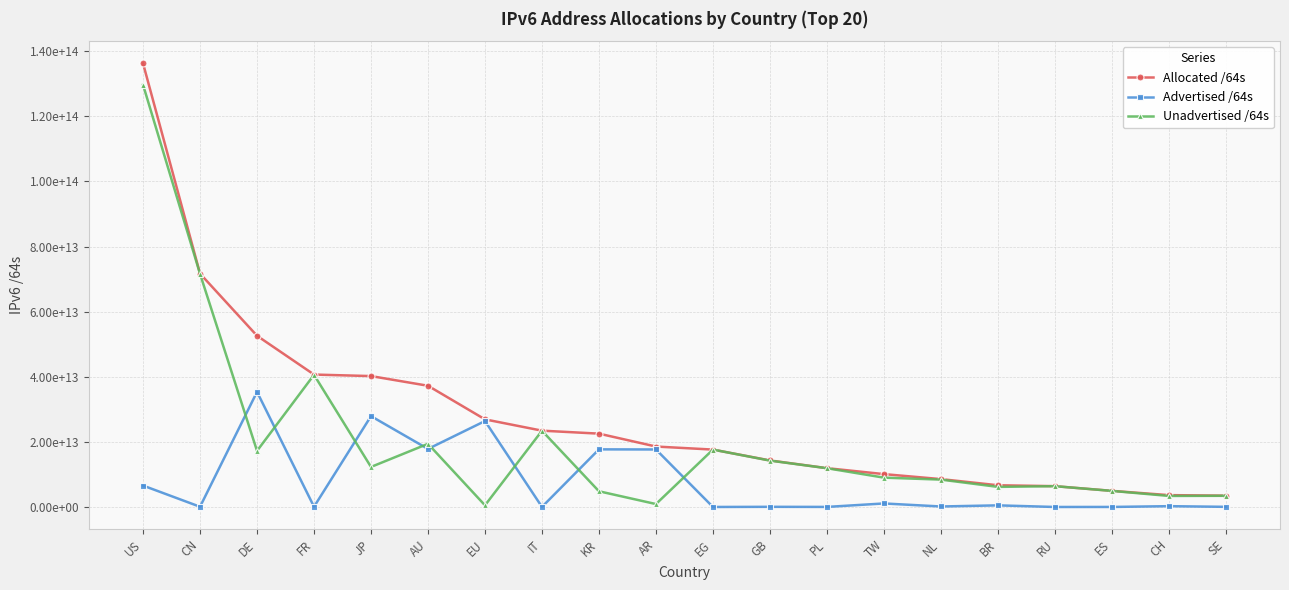

Is this an area chart (filled region under the line)?

No